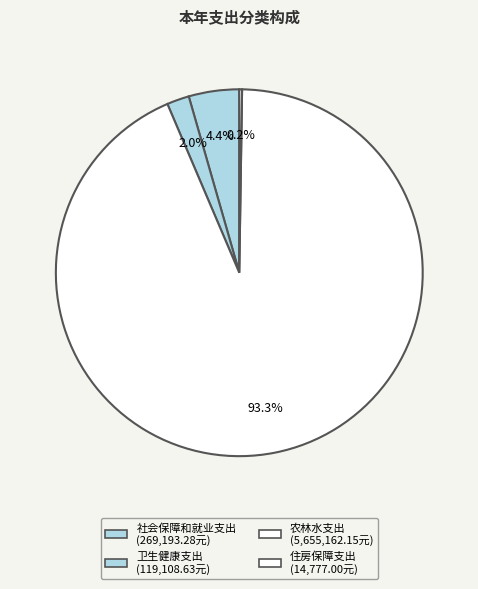

To the nearest percent, what portion does 社会保障和就业支出 represent?

4%